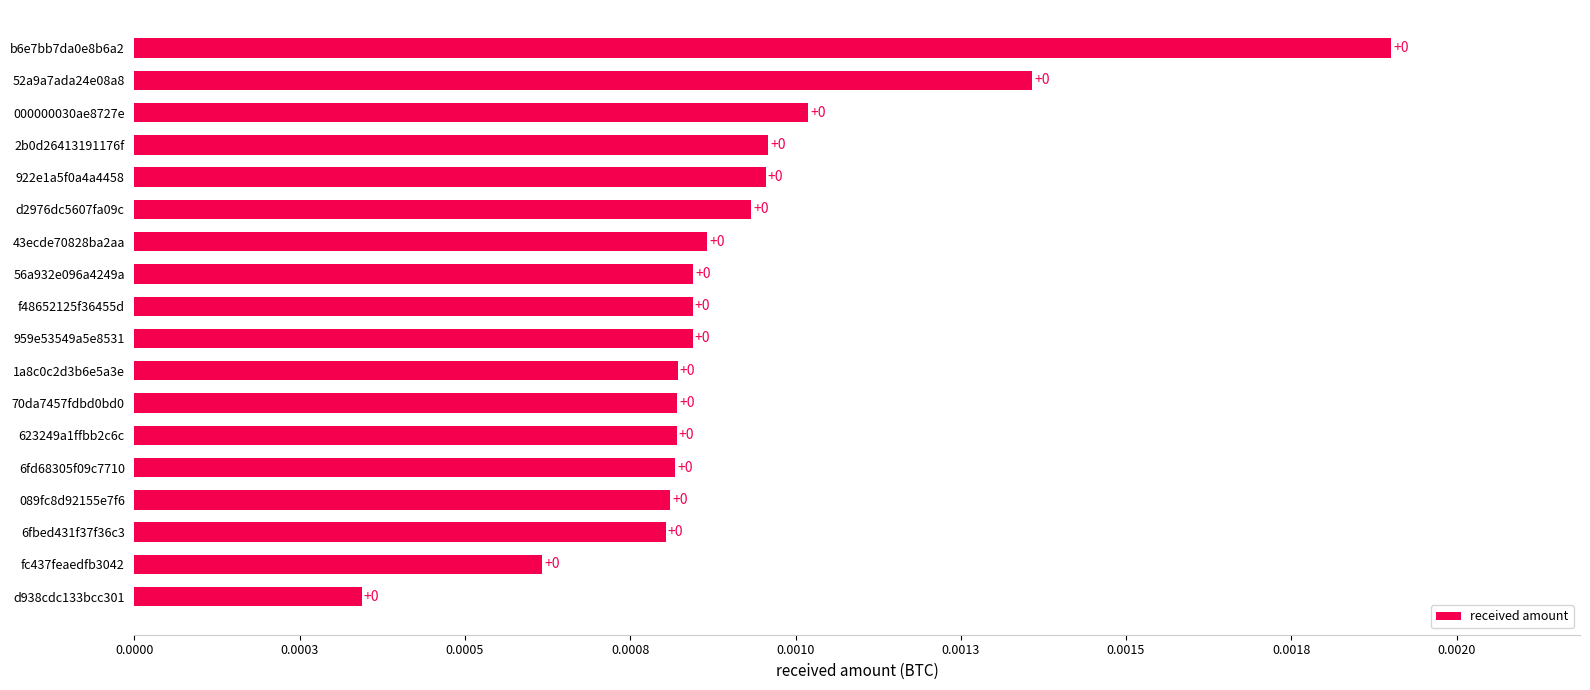

Are the bars horizontal?

Yes